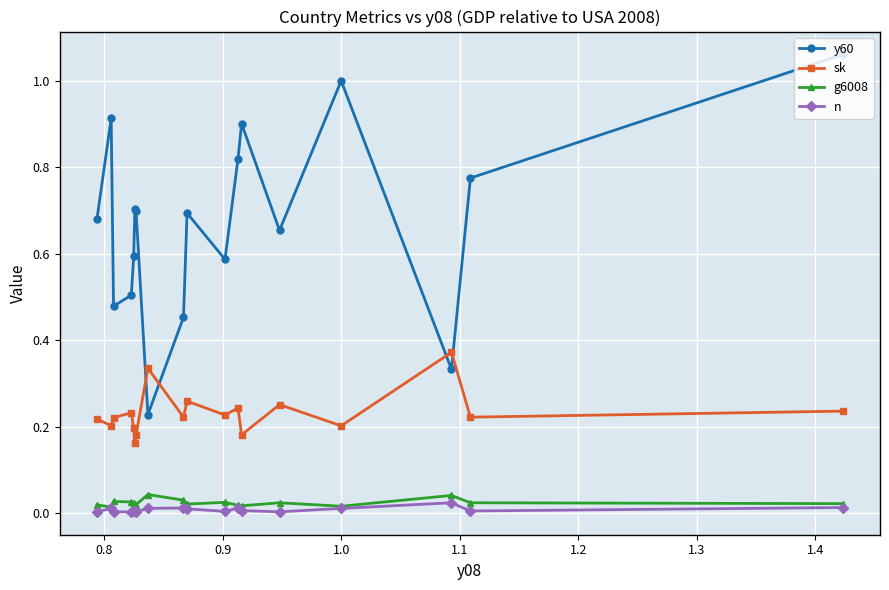

Which series has the largest range (max minus min)?

y60